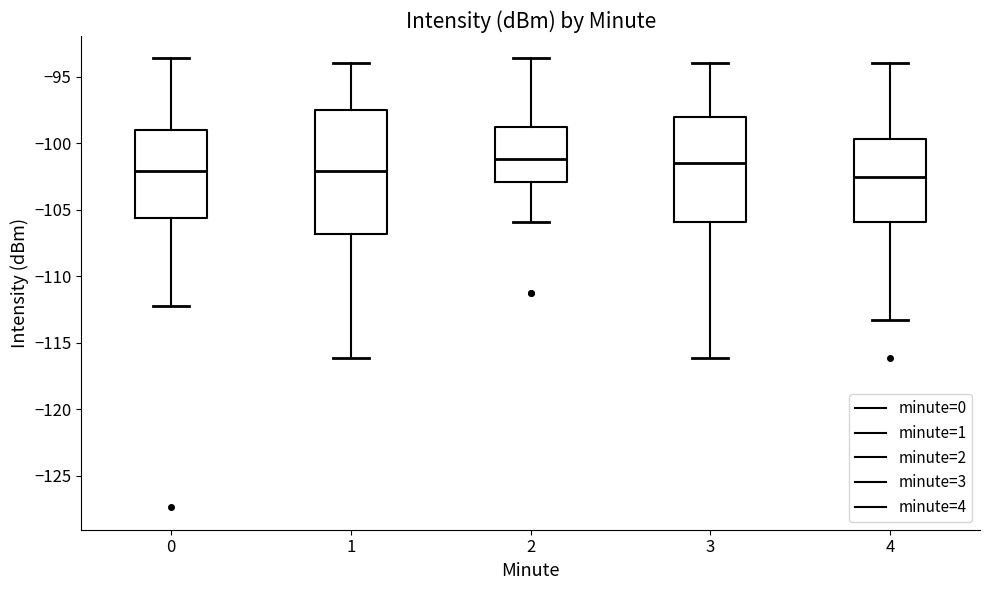

Reading left to right, transcribe this box plot: for each box, give where its median line is, the range the box spans, and where its two whiskers end, as read against the y-axis. The values are not printed on the chart, so give them approximately, as read against the axis.

0: median -102.0, box -105.5 to -99.0, whiskers -112.5 to -93.5
1: median -102.0, box -107.0 to -97.5, whiskers -116.0 to -94.0
2: median -101.0, box -103.0 to -99.0, whiskers -106.0 to -93.5
3: median -101.5, box -106.0 to -98.0, whiskers -116.0 to -94.0
4: median -102.5, box -106.0 to -99.5, whiskers -113.5 to -94.0